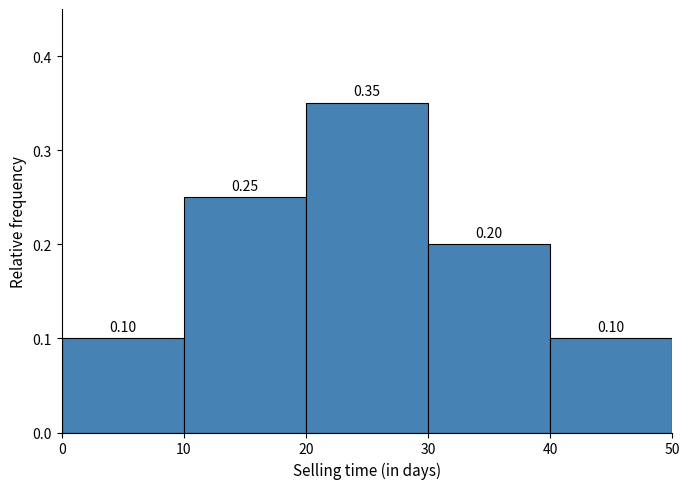

Reading left to right, list every bar in this chart as the range it spans on the x-axis followed by its height.

0 to 10: 0.10
10 to 20: 0.25
20 to 30: 0.35
30 to 40: 0.20
40 to 50: 0.10